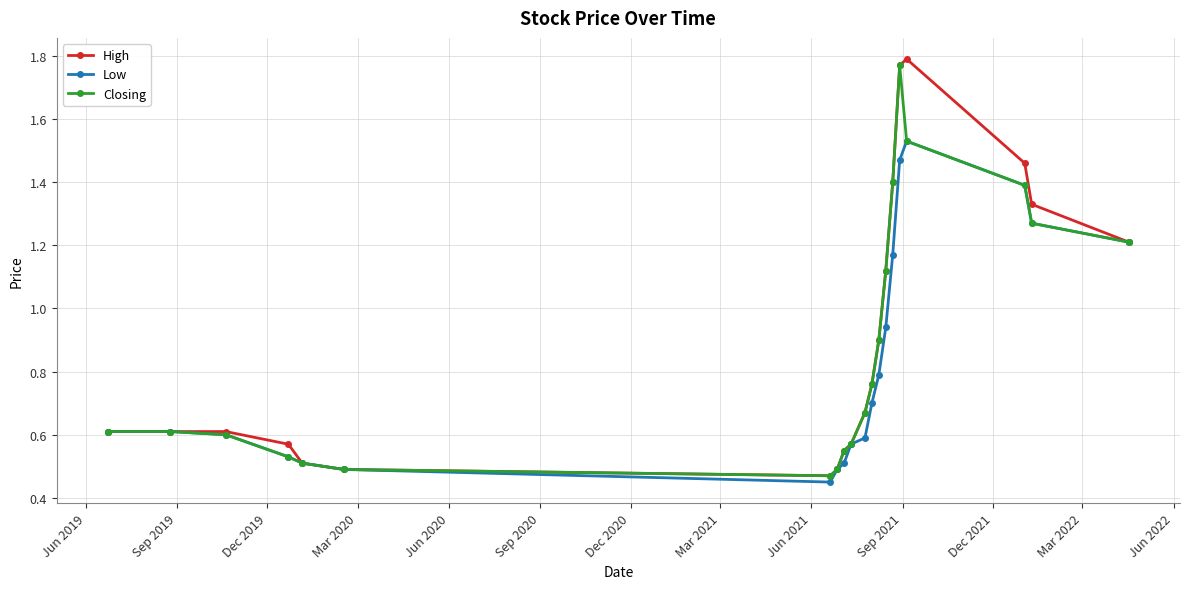

At how many categories does at least one series exceed 1?

7